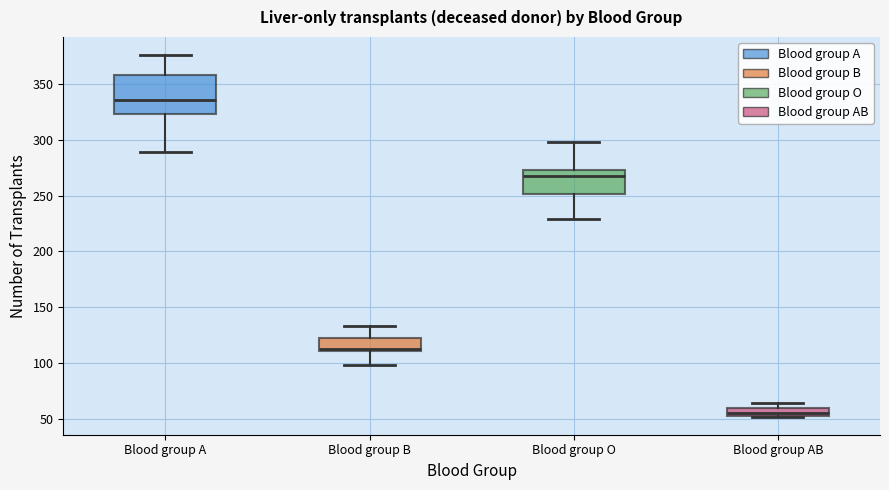

Which box is the tallest, from its lower edge to its upper edge?

Blood group A